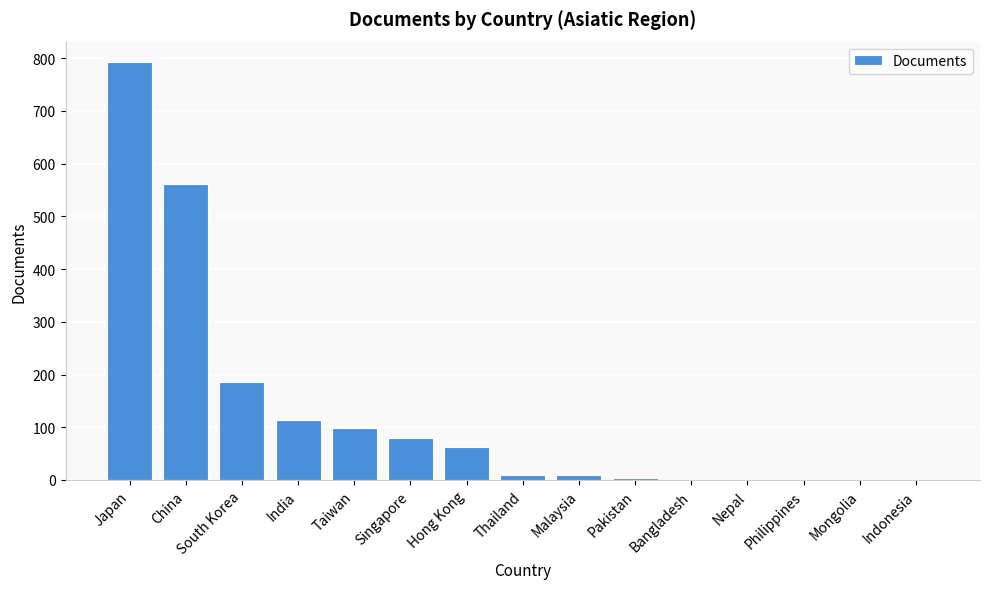

Between China and Hong Kong, which is larger?

China